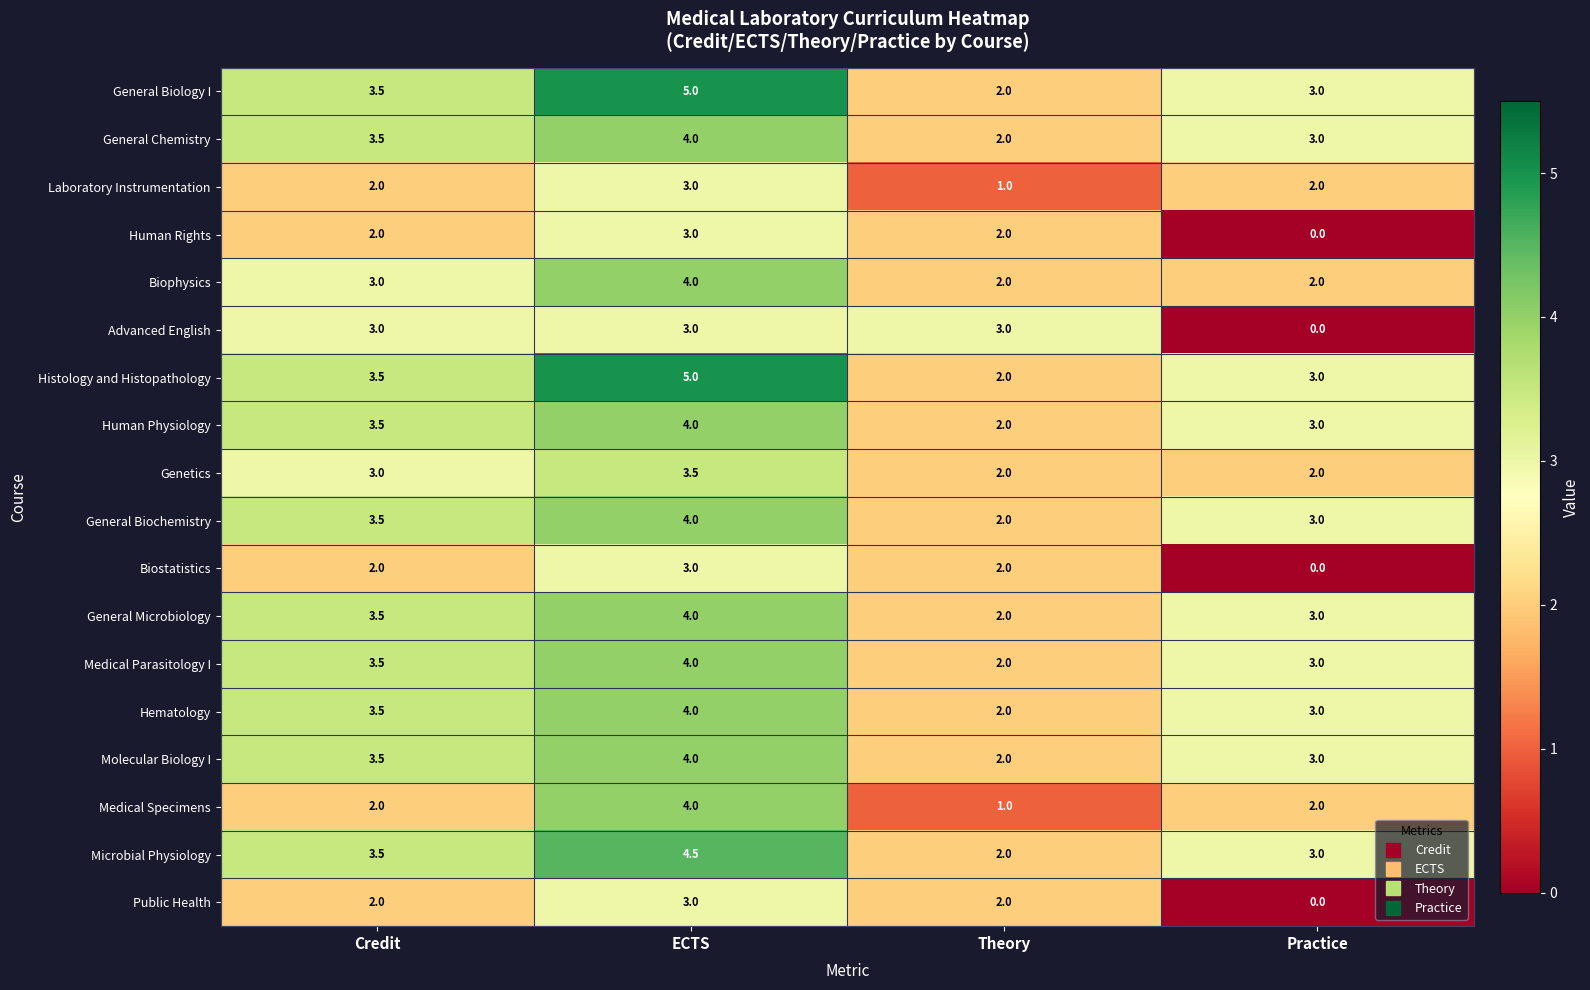

The value of Public Health at ECTS is 4.7. True or false?

False